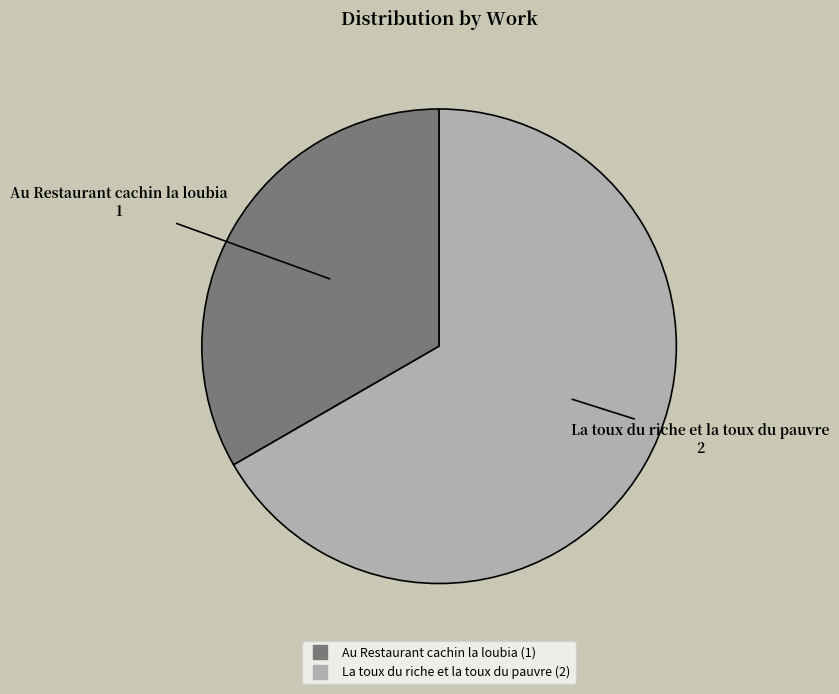

Rank the categories by value from highest to lowest.

La toux du riche et la toux du pauvre, Au Restaurant cachin la loubia